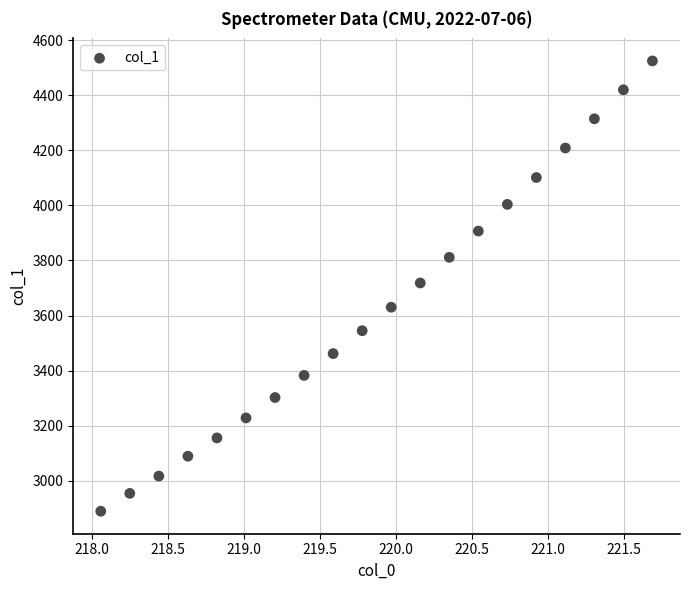

What is the range of X values (max minus min)?

3.6